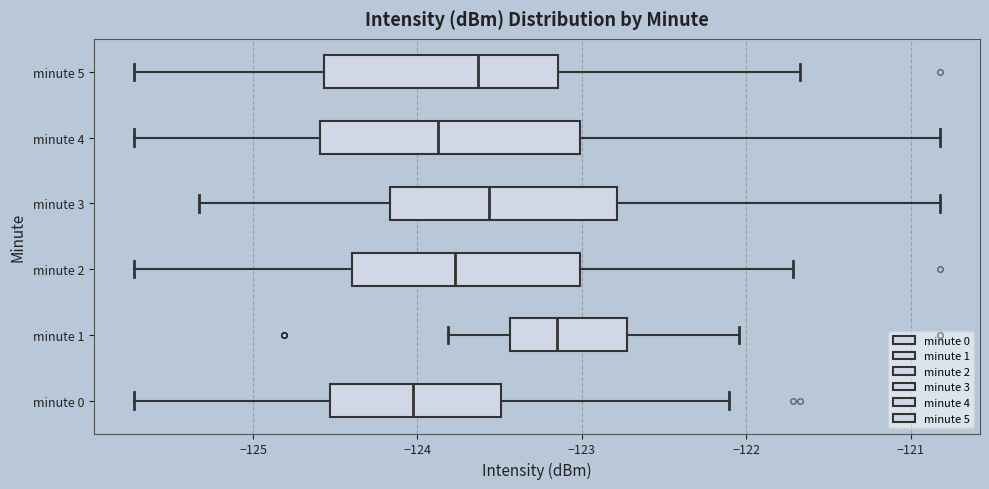

Which box has the furthest to the right median line?

minute 1